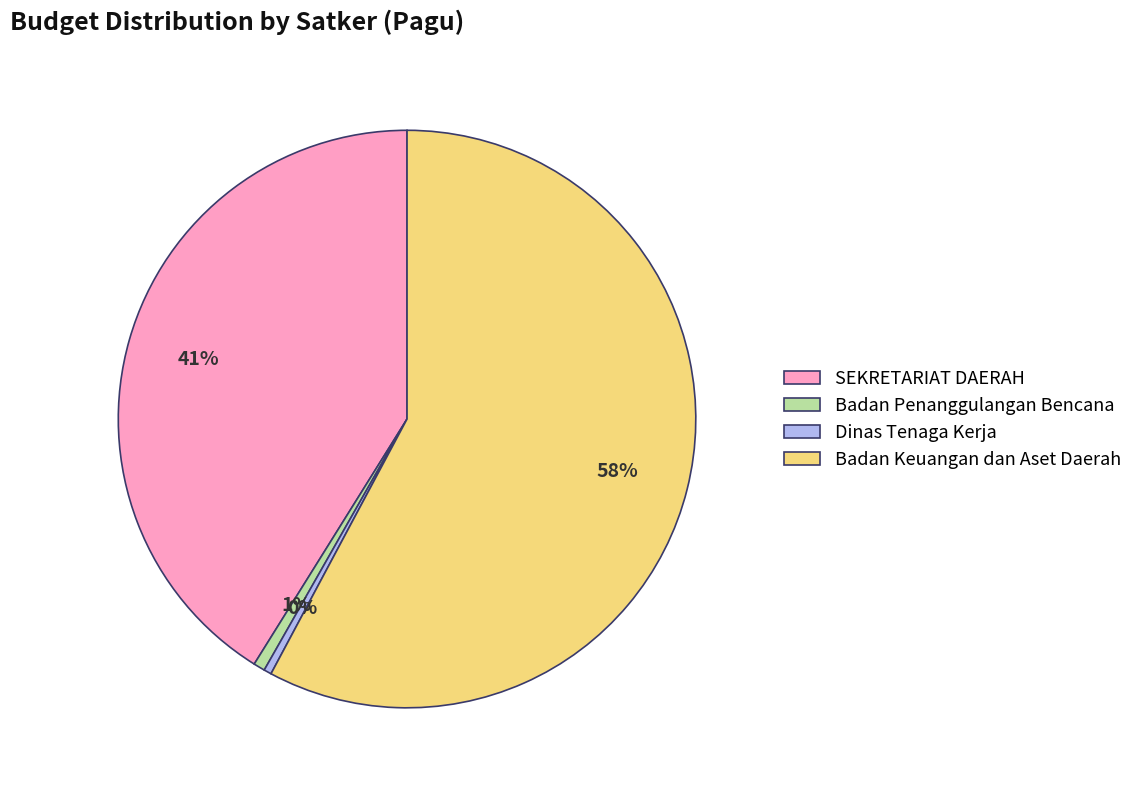

Is there a majority slice in this chart?

Yes